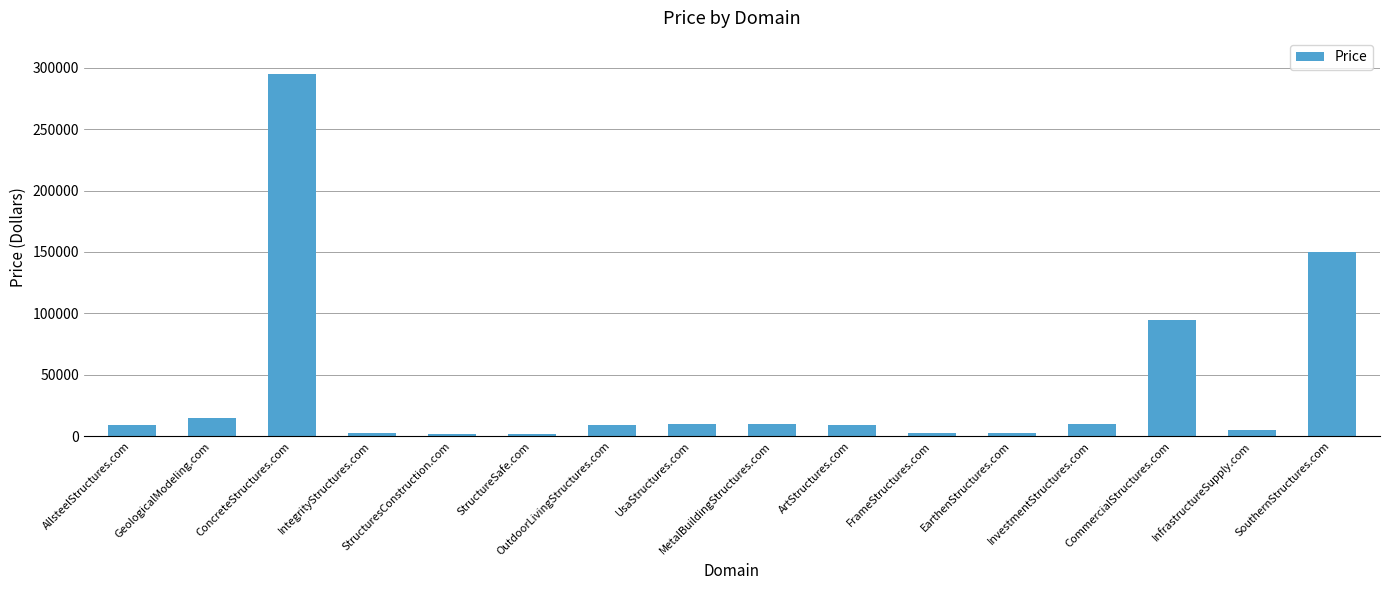

What is the label of the 15th bar from the right?

GeologicalModeling.com